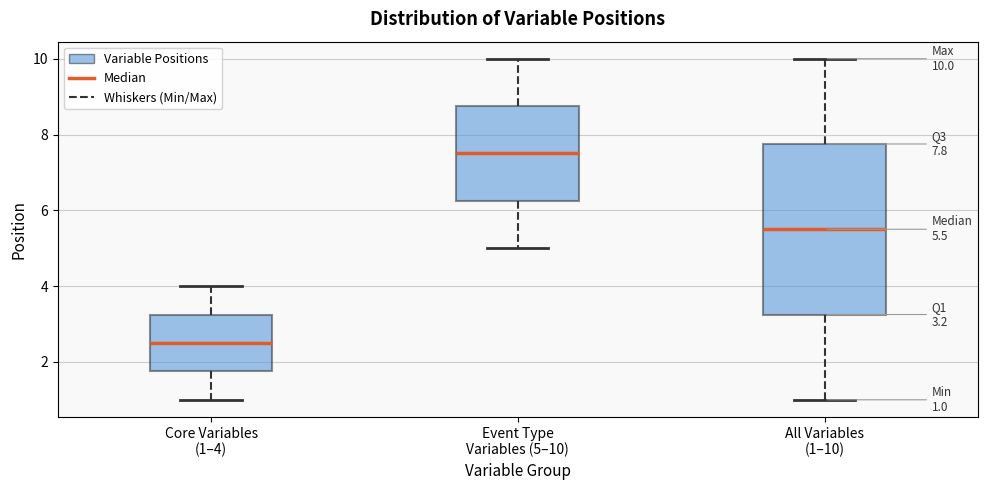

Which box is the tallest, from its lower edge to its upper edge?

All Variables (1–10)